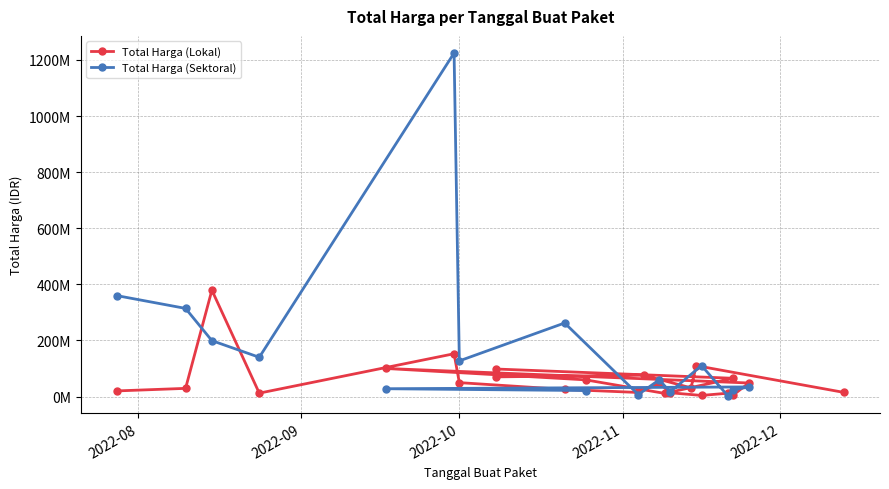

Approximately how many times larger is the value at 2022-11-04 compared to 2022-08-24?

1.2